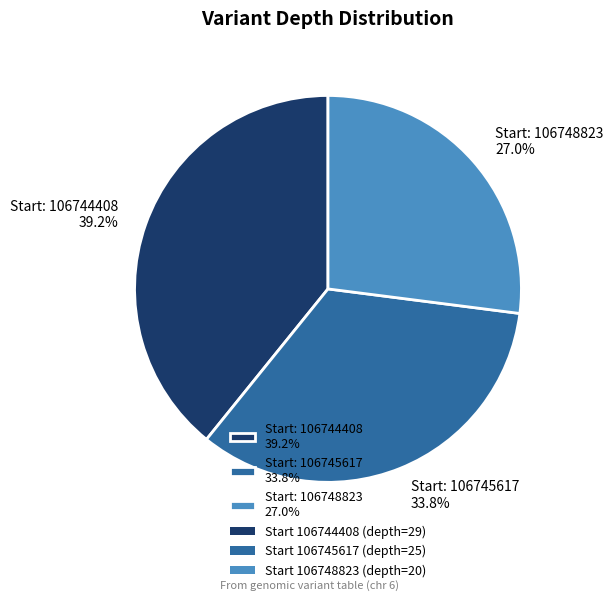

How many slices are in this pie chart?

3